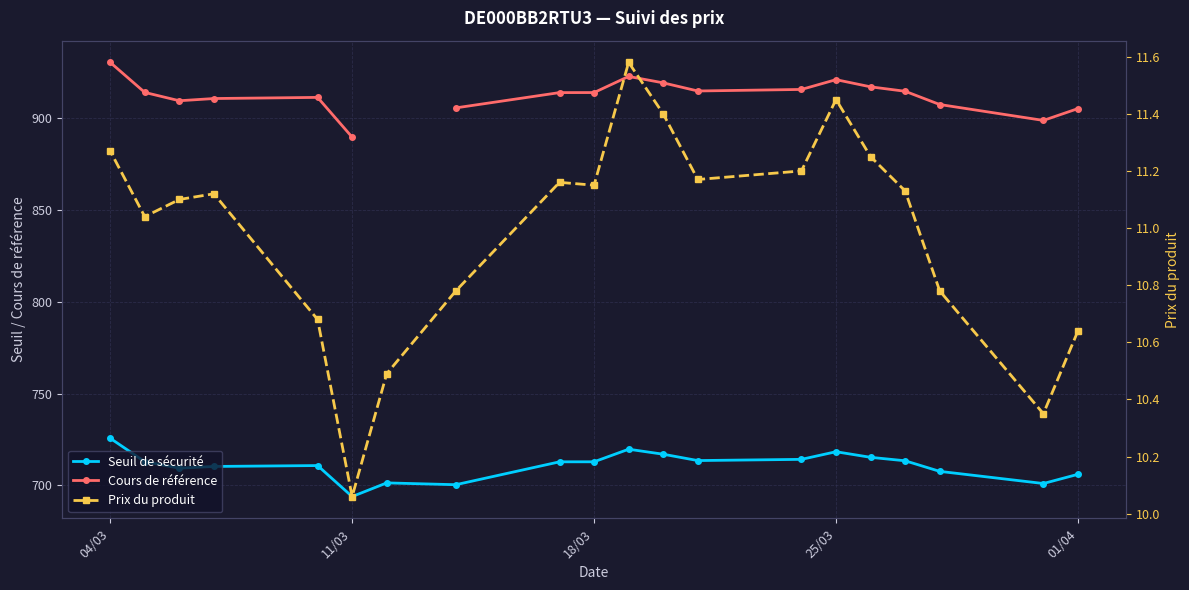

What is the maximum value for Cours de référence?

930.4